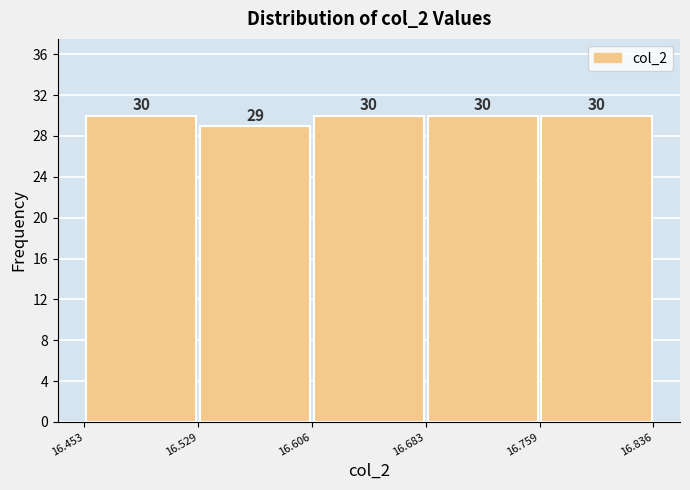

Reading left to right, transcribe this chart: for each bar, give the range it covers on the x-axis and its height.

16.453 to 16.529: 30
16.529 to 16.606: 29
16.606 to 16.683: 30
16.683 to 16.759: 30
16.759 to 16.836: 30